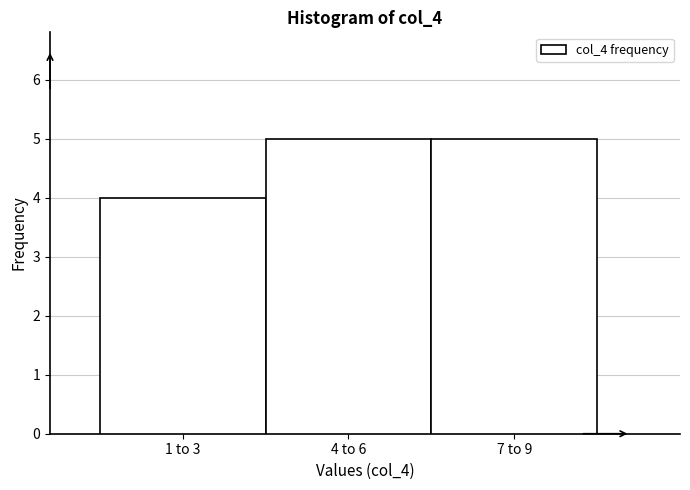

Reading right to left, transcribe all the data shown in this chart.

5	5	4